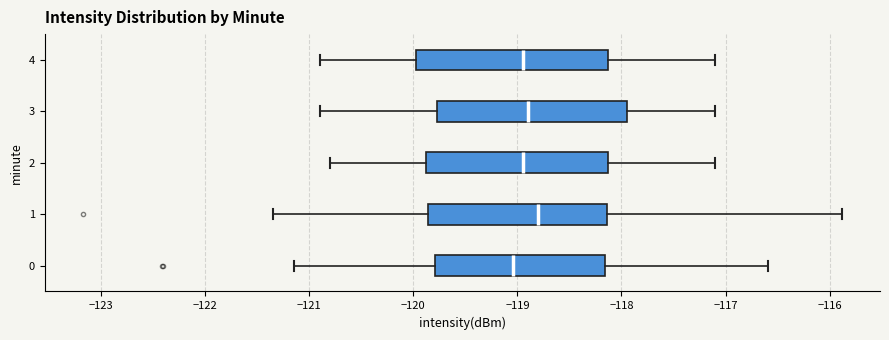

Reading bottom to top, transcribe this box plot: for each box, give where its median line is, the range the box spans, and where its two whiskers end, as read against the x-axis. The values are not printed on the chart, so give them approximately, as read against the axis.

0: median -119.0, box -119.8 to -118.2, whiskers -121.1 to -116.6
1: median -118.8, box -119.9 to -118.1, whiskers -121.3 to -115.9
2: median -118.9, box -119.9 to -118.1, whiskers -120.8 to -117.1
3: median -118.9, box -119.8 to -117.9, whiskers -120.9 to -117.1
4: median -118.9, box -120.0 to -118.1, whiskers -120.9 to -117.1